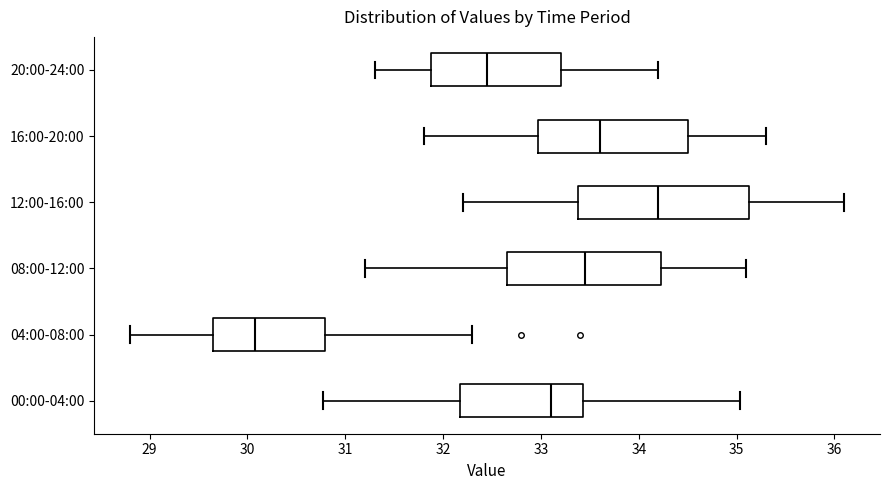

Which box is the widest, from its left edge to its right edge?

12:00-16:00